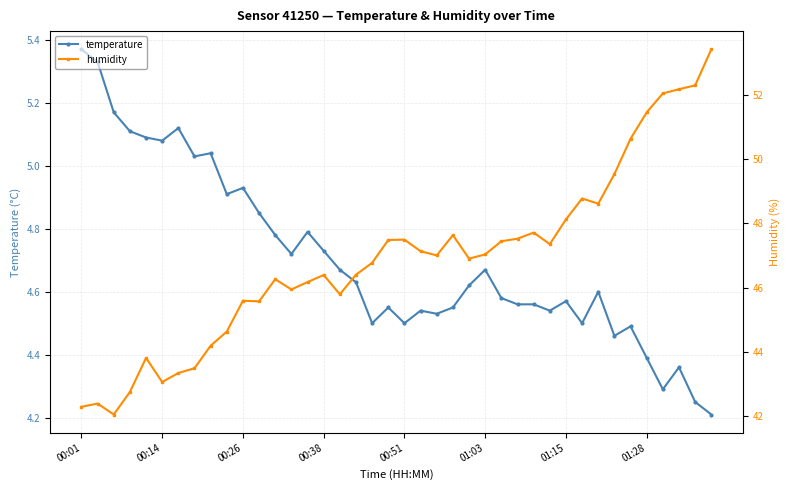

What is the label of the 40th point from the right?

00:01